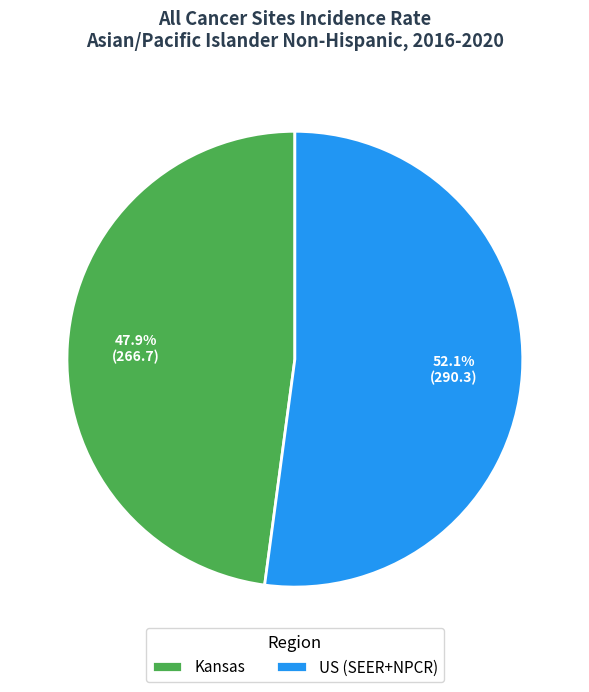

True or false: US (SEER+NPCR) accounts for 52% of the total.

True